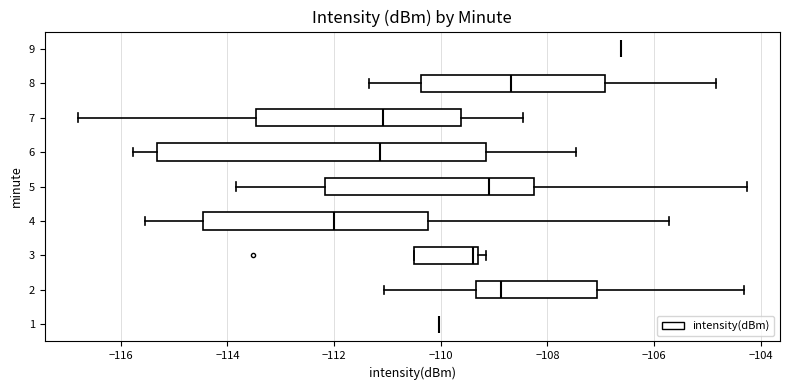

Reading bottom to top, read every box against the x-axis: the position of its median line, the range the box covers, and the ends of its whiskers. The values are not printed on the chart, so give them approximately, as read against the axis.

1: box collapsed to a line at -110.0, whiskers -110.0 to -110.0
2: median -108.8, box -109.4 to -107.0, whiskers -111.0 to -104.4
3: median -109.4, box -110.6 to -109.2, whiskers -110.6 to -109.2 (just right of the box's right edge)
4: median -112.0, box -114.4 to -110.2, whiskers -115.6 to -105.8
5: median -109.0, box -112.2 to -108.2, whiskers -113.8 to -104.2
6: median -111.2, box -115.4 to -109.2, whiskers -115.8 to -107.4
7: median -111.0, box -113.4 to -109.6, whiskers -116.8 to -108.4
8: median -108.6, box -110.4 to -107.0, whiskers -111.4 to -104.8
9: box collapsed to a line at -106.6, whiskers -106.6 to -106.6